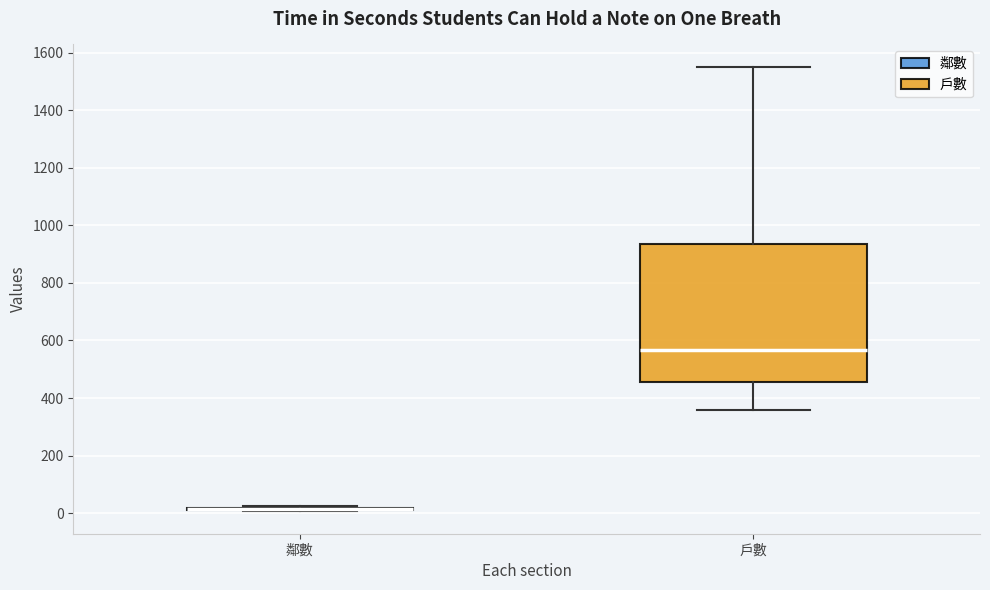

Reading left to right, read every box against the y-axis: the position of its median line, the range the box covers, and the ends of its whiskers. The values are not printed on the chart, so give them approximately, as read against the axis.

鄰數: box collapsed to a line at 20, whiskers 0 to 20
戶數: median 560, box 460 to 940, whiskers 360 to 1560